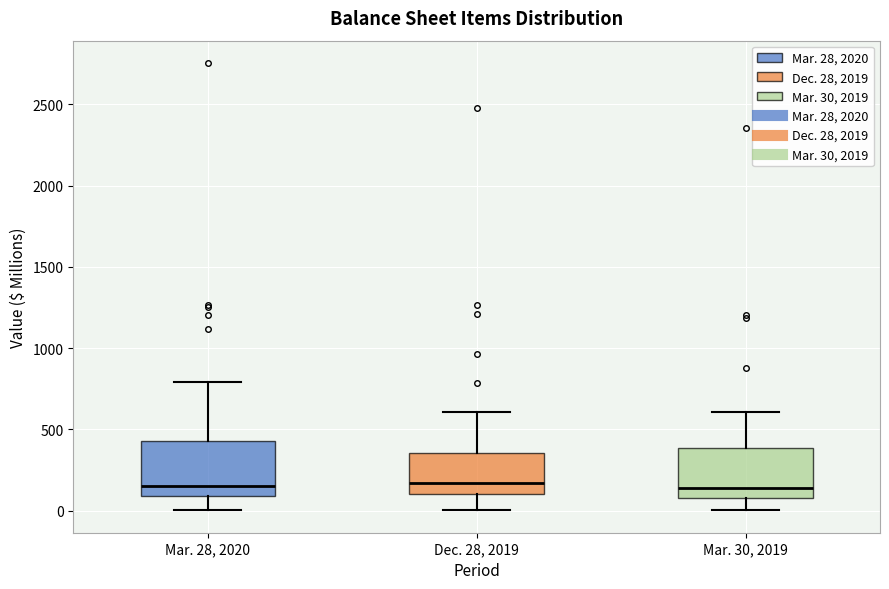

Reading left to right, transcribe this box plot: for each box, give where its median line is, the range the box spans, and where its two whiskers end, as read against the y-axis. The values are not printed on the chart, so give them approximately, as read against the axis.

Mar. 28, 2020: median 150, box 100 to 450, whiskers 0 to 800
Dec. 28, 2019: median 150, box 100 to 350, whiskers 0 to 600
Mar. 30, 2019: median 150, box 100 to 400, whiskers 0 to 600